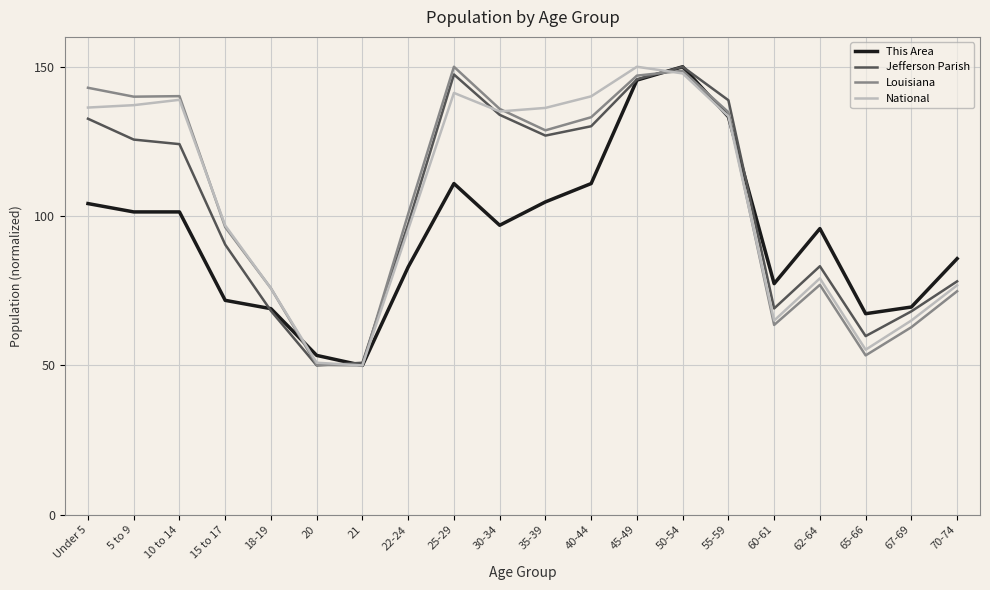

What is the minimum value for Jefferson Parish?

50.0